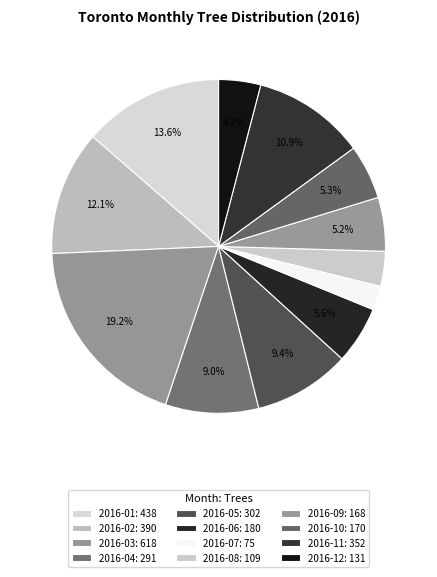

What is the change in value from 2016-01 to 2016-12?

-307